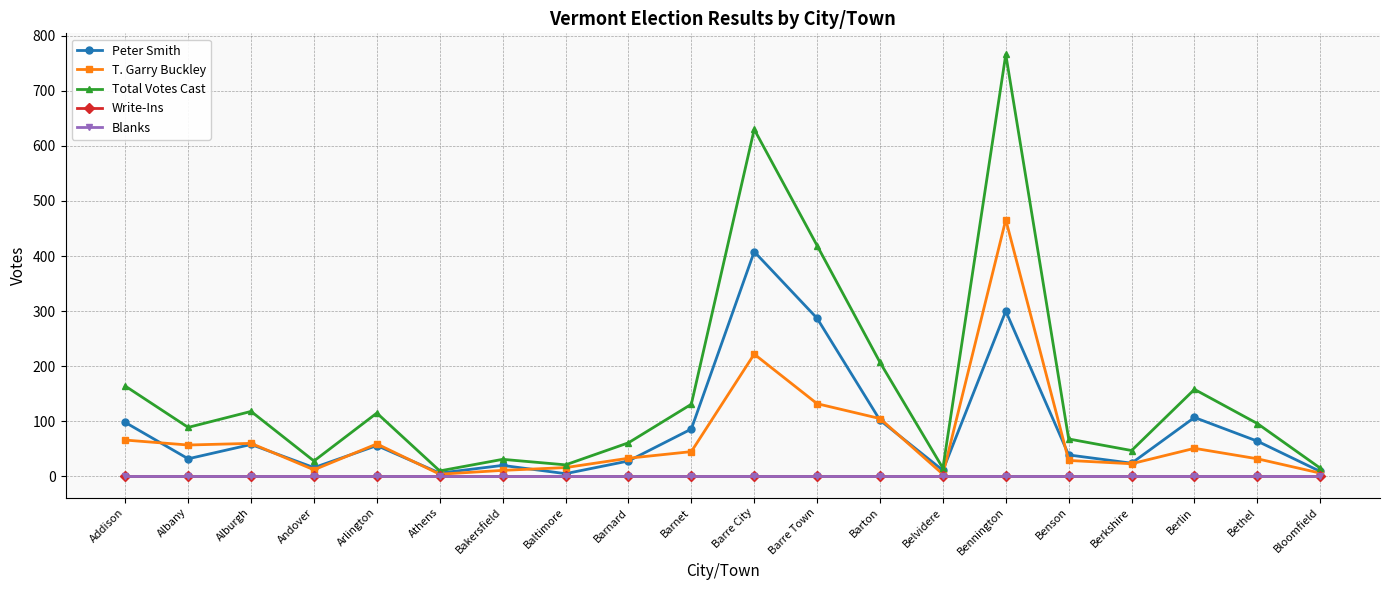

How many lines are shown in the chart?

5